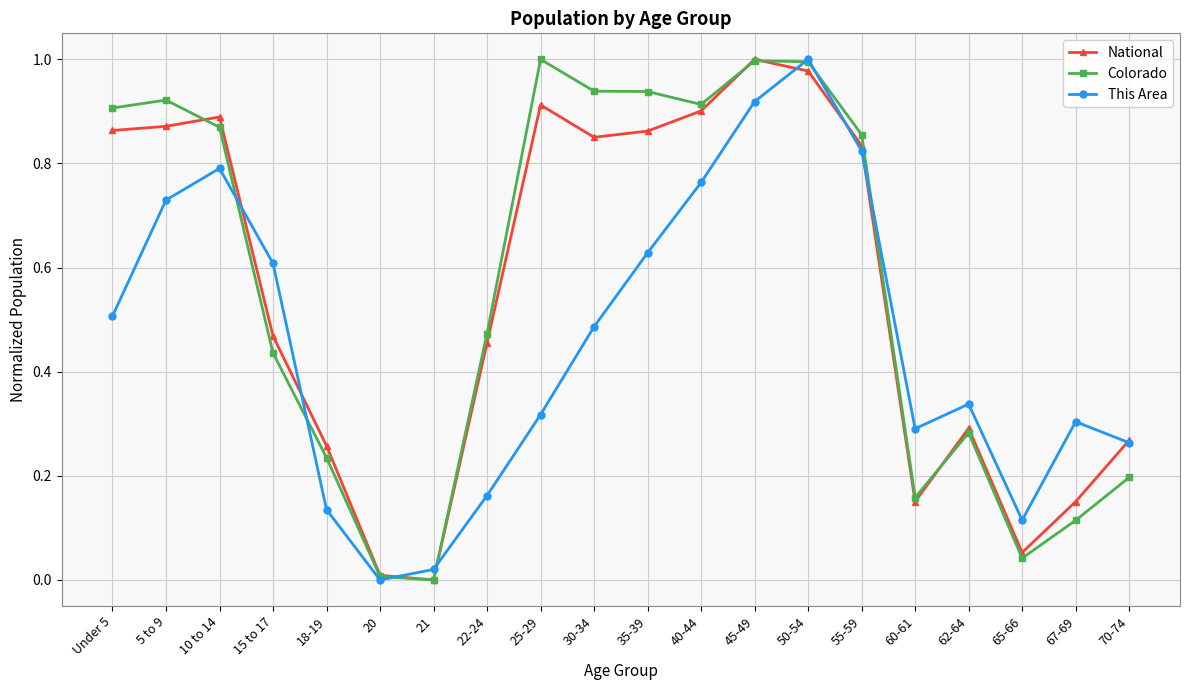

Where is the first local maximum for This Area?

10 to 14